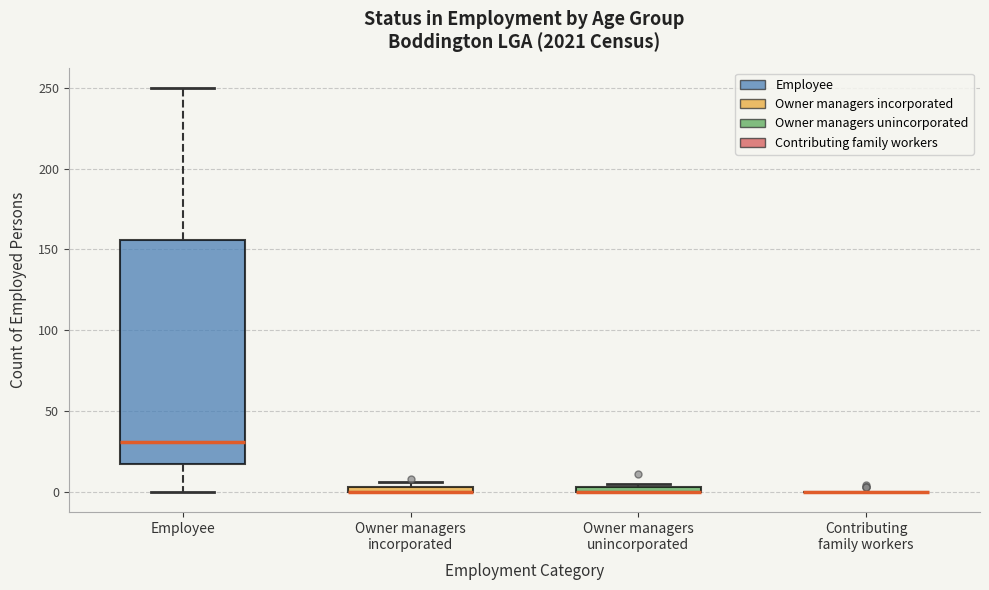

Comparing the boxes themselves (not the whiskers), which one is the tallest?

Employee